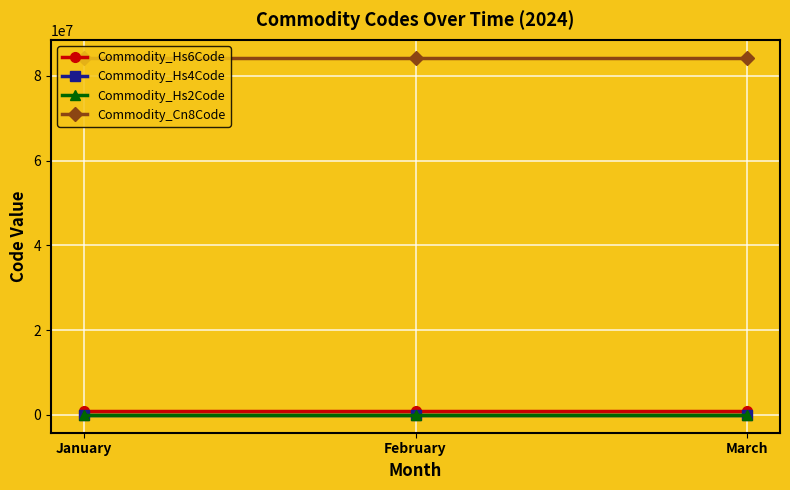

What is the total value across all series at January?

85164746